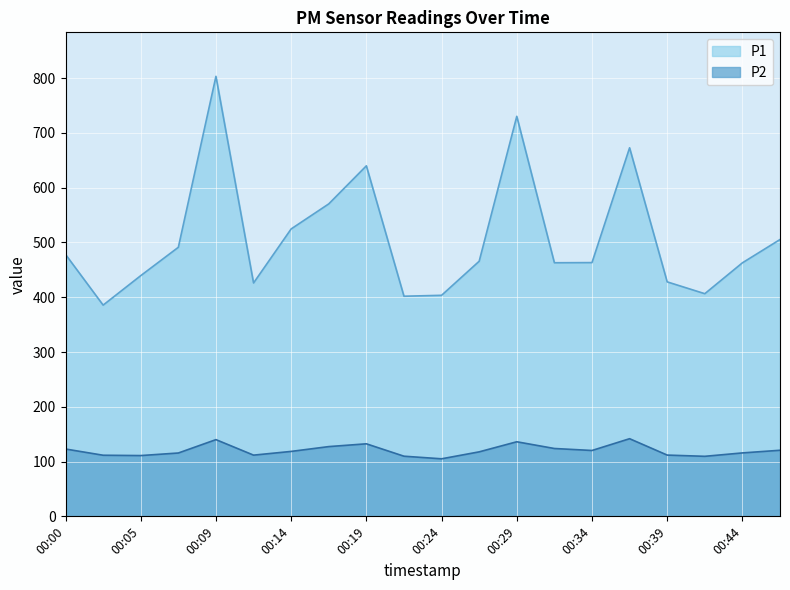

Rank the series by their maximum value, from lowest to highest.

P2, P1